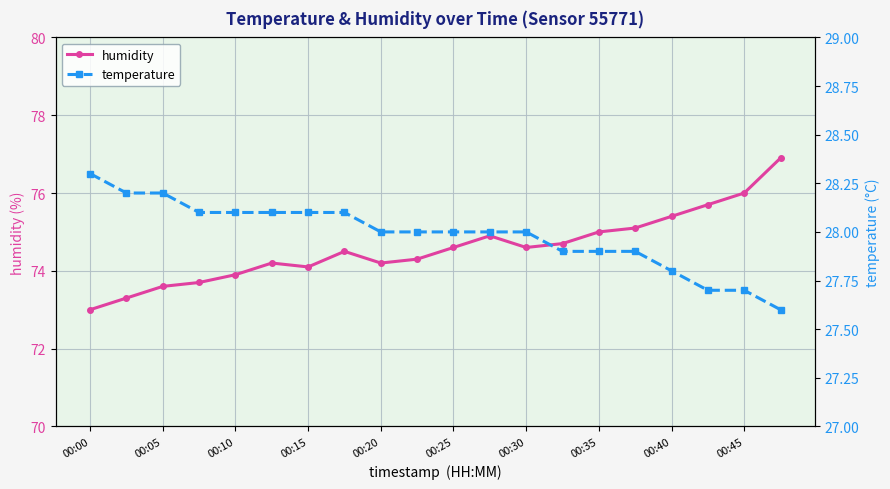

Rank the series by their maximum value, from lowest to highest.

temperature, humidity